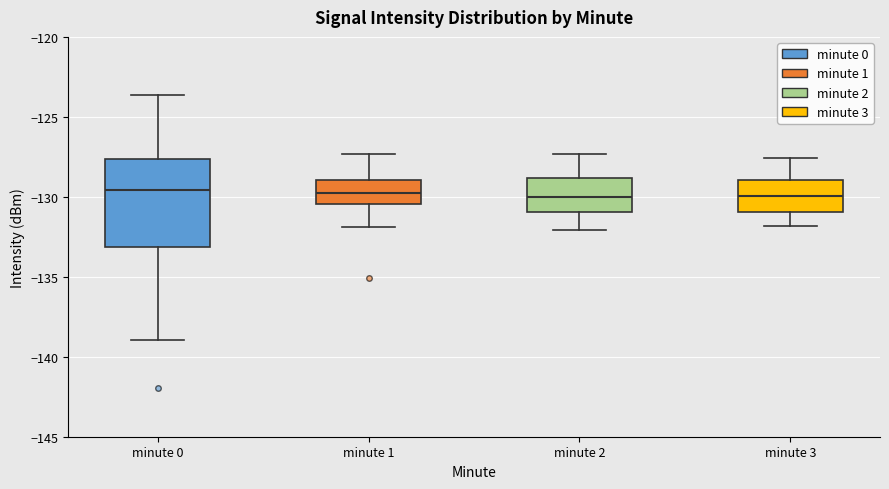

Where does the upper whisker of the box for minute 2 end on the y-axis? The values are not printed on the chart, so give them approximately, as read against the axis.

-127.5